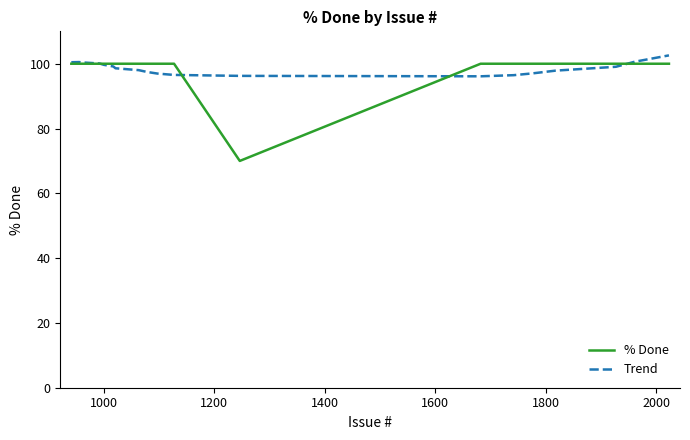

What is the maximum value shown in the chart?

102.6